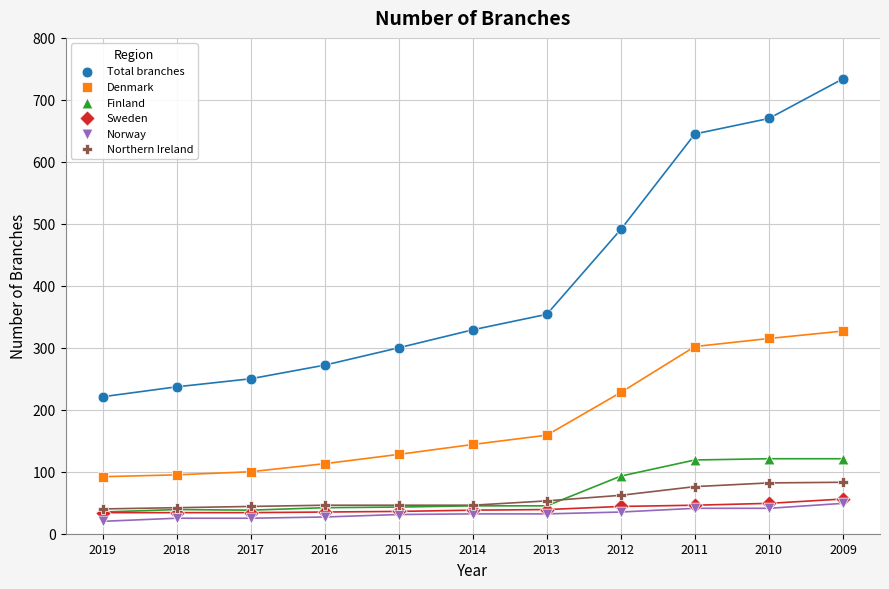

In the Total branches series, what Y value is closest to 477?

491